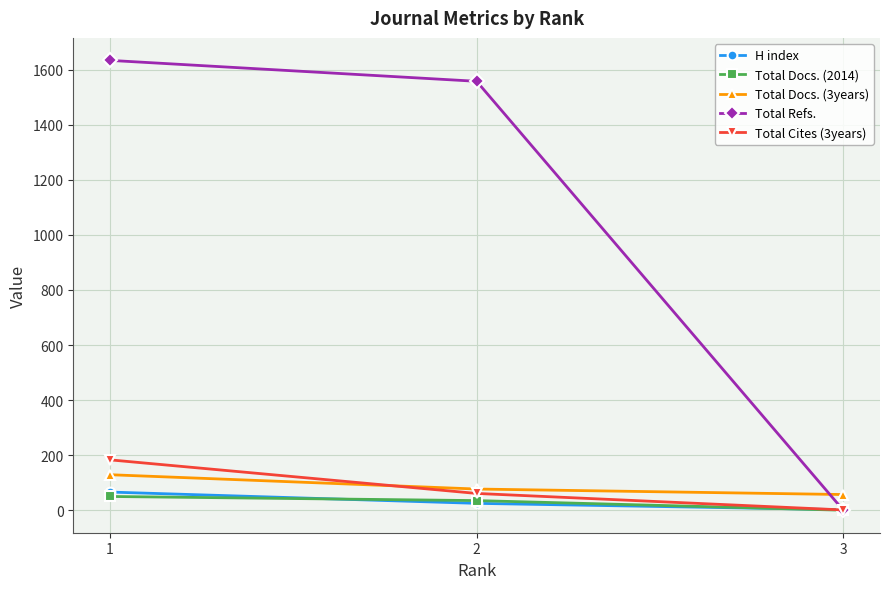

Which series has the largest total across all categories?

Total Refs.